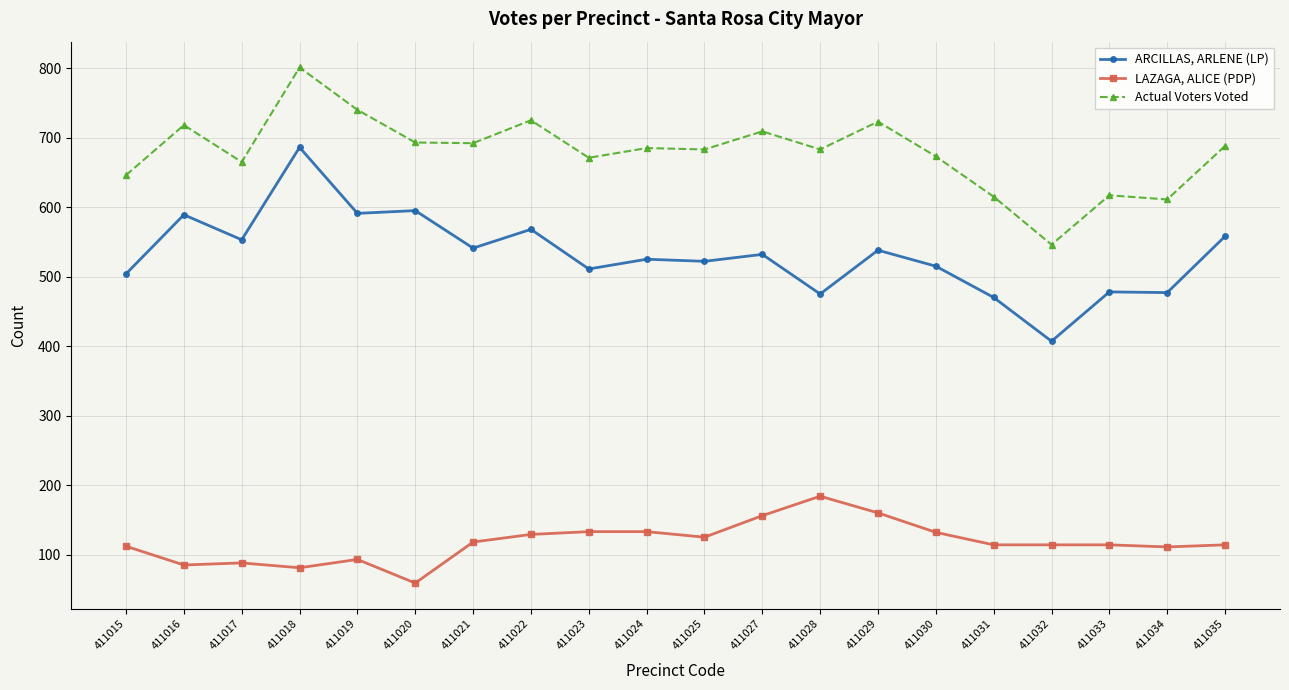

How many distinct data groups are displayed?

3